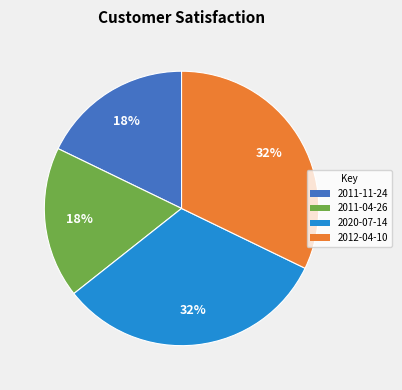

Does 2011-04-26 account for over 50% of the chart?

No